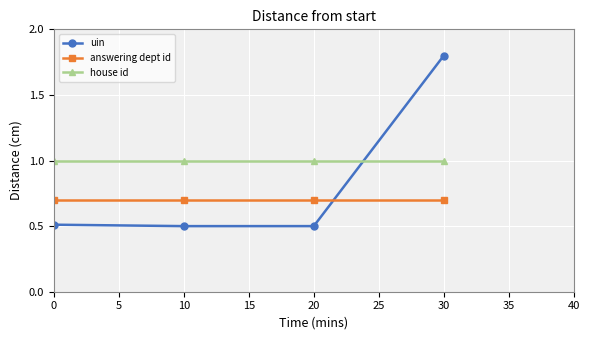

At which category is the sum across all series the highest?

30